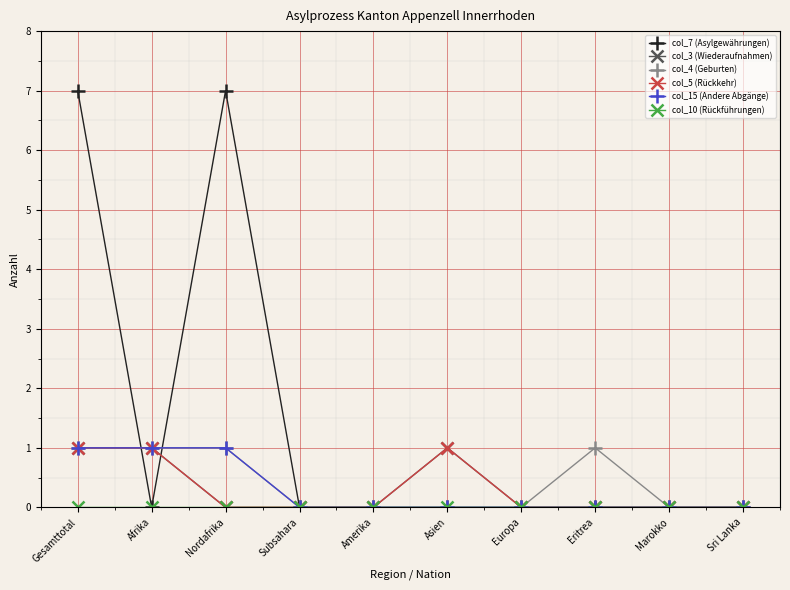

What is the value of the col_15 (Andere Abgänge) point at the 2nd from the left?

1